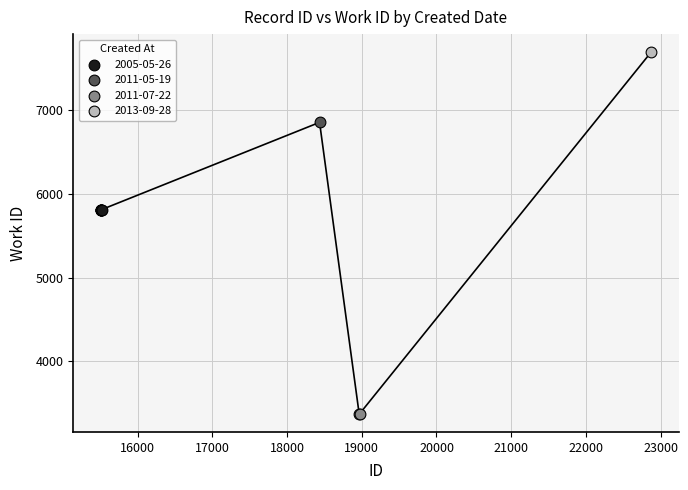

What are all the series names shown in the legend?

2005-05-26, 2011-05-19, 2011-07-22, 2013-09-28